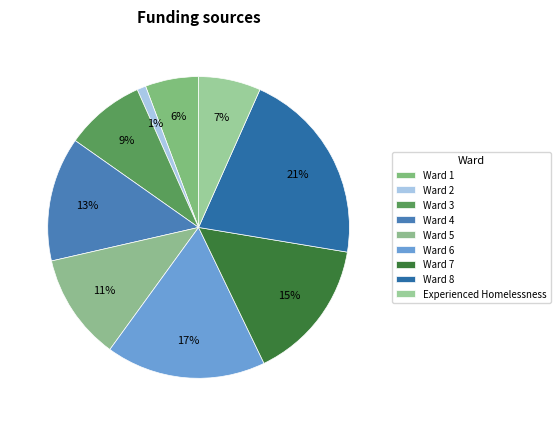

How many slices are in this pie chart?

9